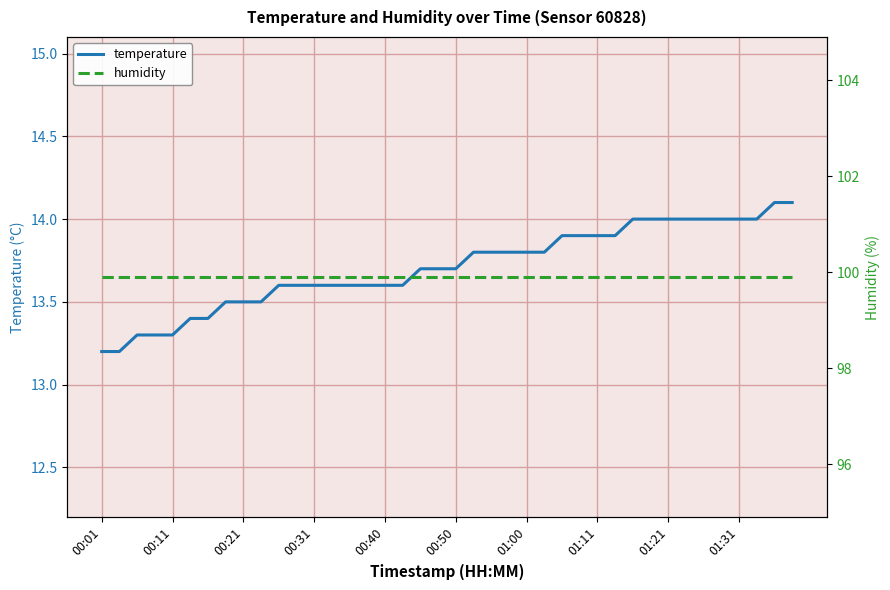

Which series has the largest range (max minus min)?

temperature